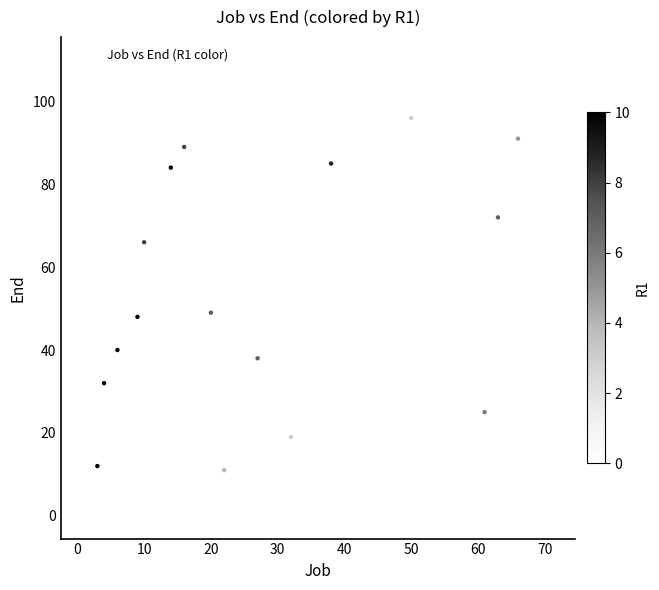

What is the range of X values (max minus min)?

70